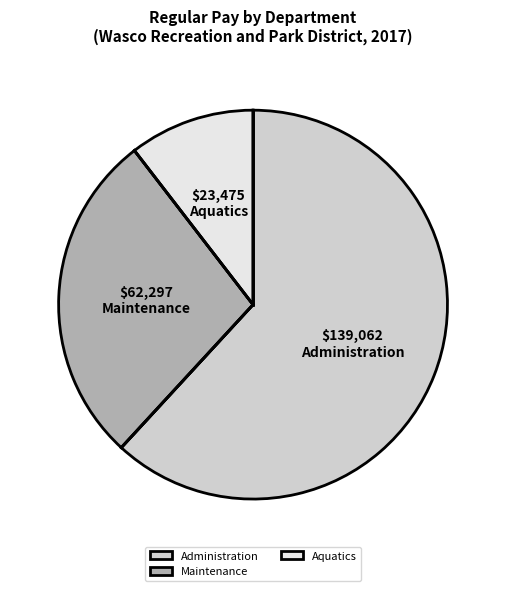

Does Aquatics account for over 50% of the chart?

No